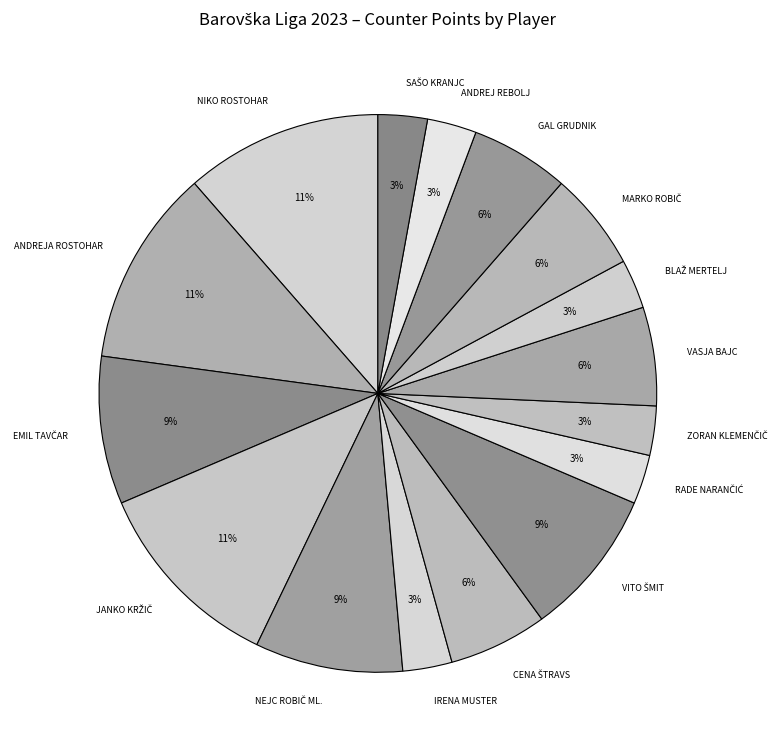

Is there a majority slice in this chart?

No